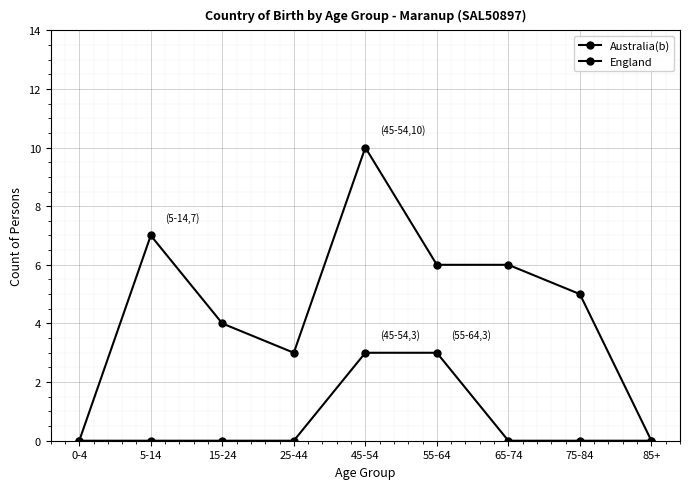

Is this an area chart (filled region under the line)?

No